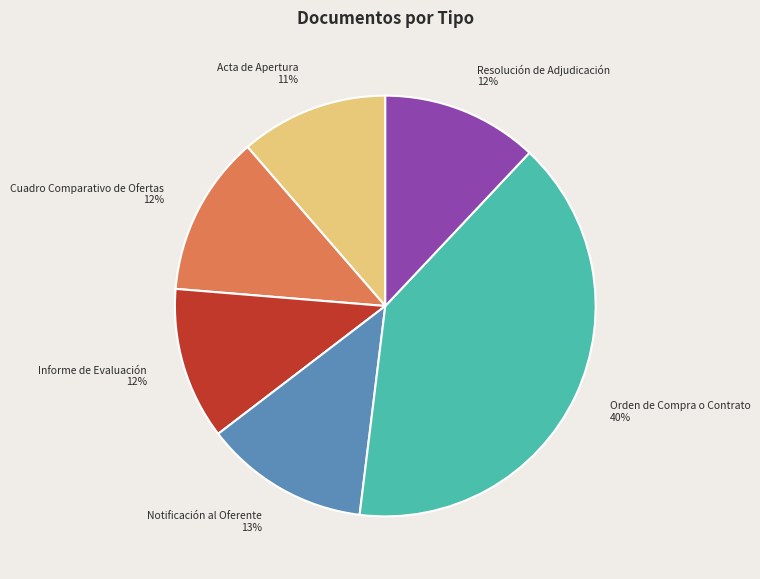

Combined, do Cuadro Comparativo de Ofertas and Notificación al Oferente account for over 50%?

No